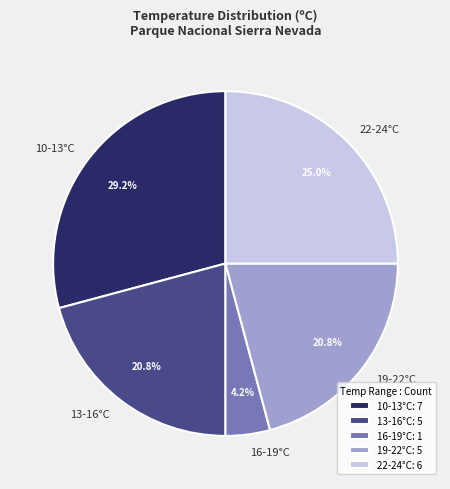

Which has a higher value, 13-16°C or 10-13°C?

10-13°C